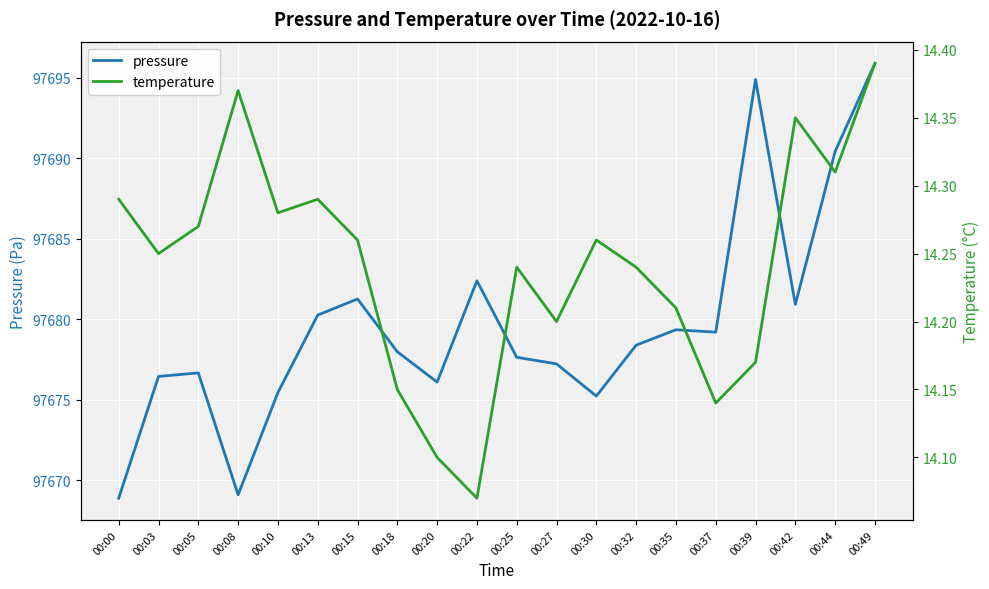

What is the minimum value shown in the chart?

14.1